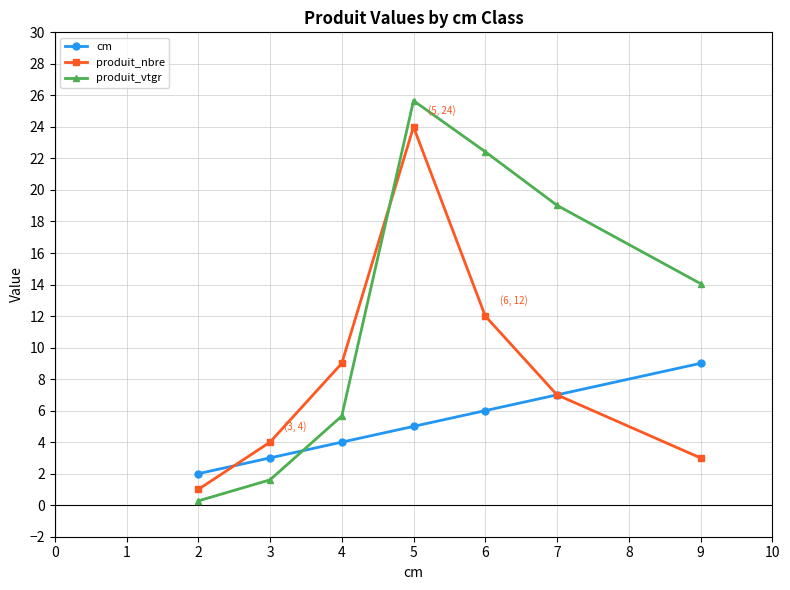

What is the value of the cm point at the 5th from the left?

6.0